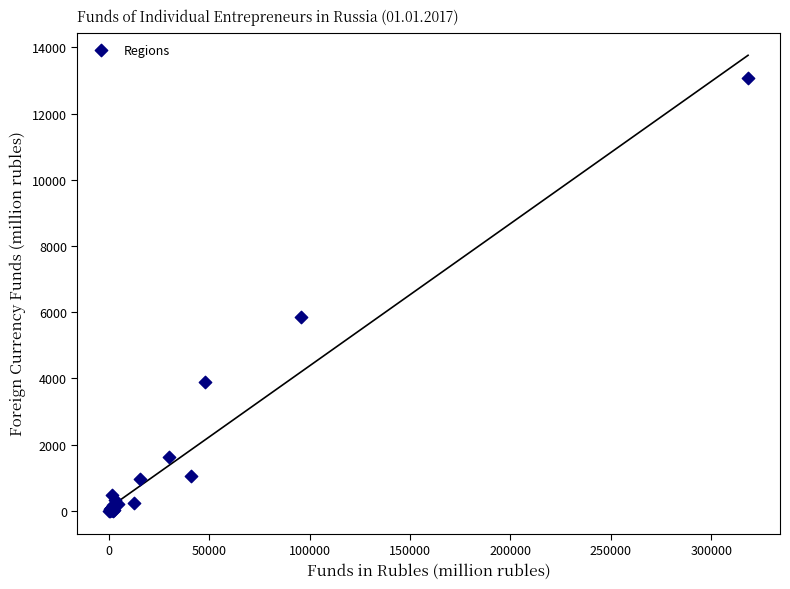

What Y value in the scatter plot is closest to 6545?

5871